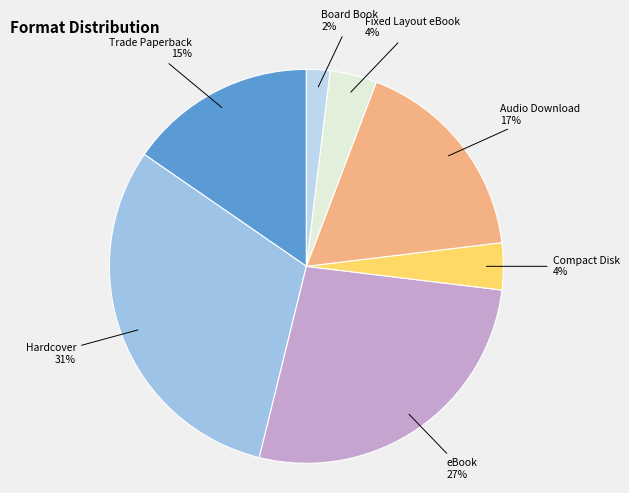

How many slices are in this pie chart?

7